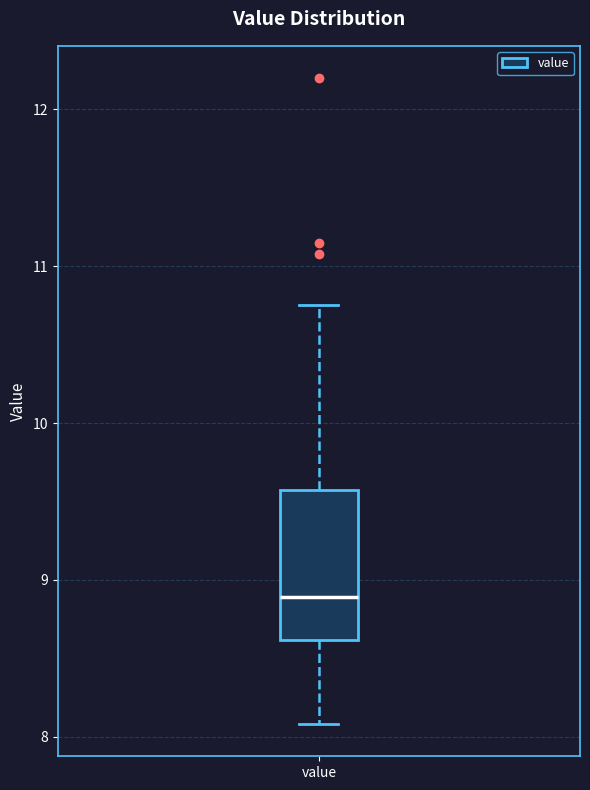

Transcribe this box plot: give where the median line is, the range the box spans, and where the two whiskers end, as read against the y-axis. The values are not printed on the chart, so give them approximately, as read against the axis.

median 8.9, box 8.6 to 9.6, whiskers 8.1 to 10.8